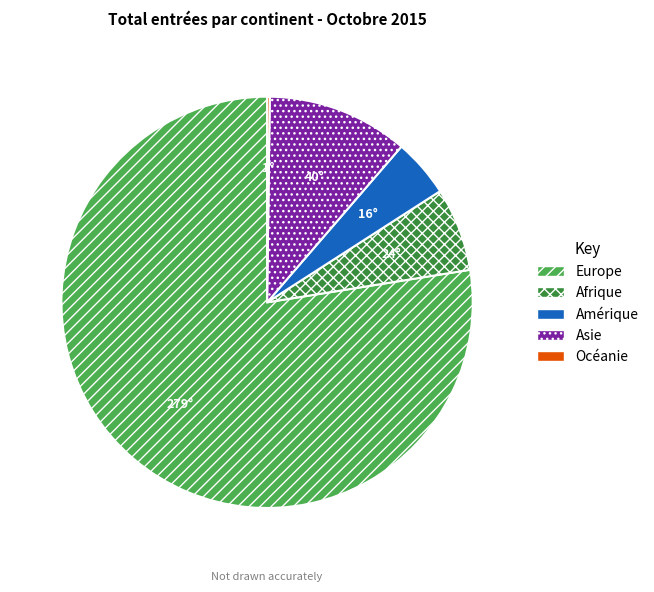

What is the majority slice?

Europe